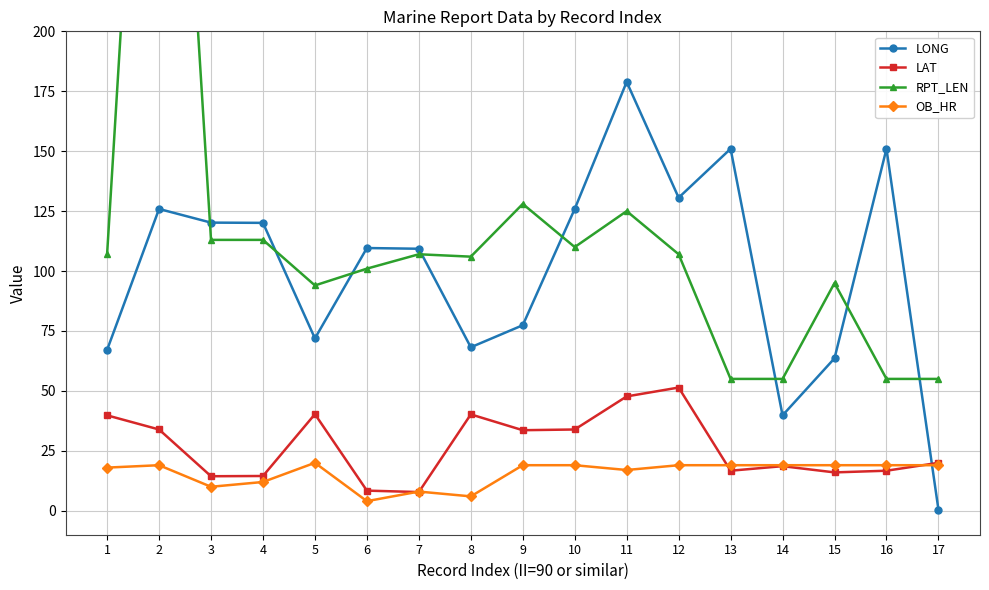

Where is the first local minimum for LONG?

5